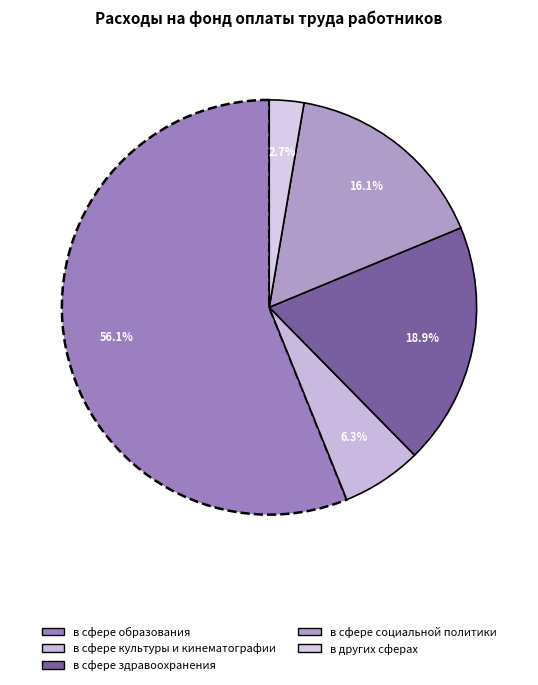

Which category has the smallest portion of the pie?

в других сферах